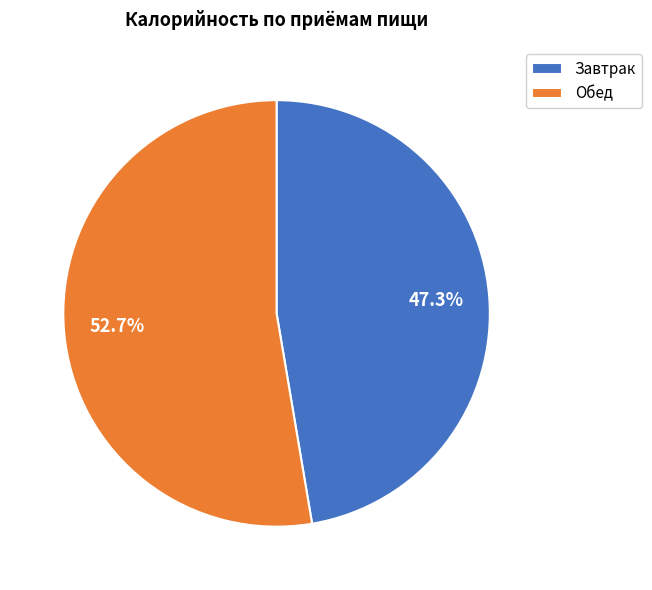

To the nearest percent, what portion does Обед represent?

53%